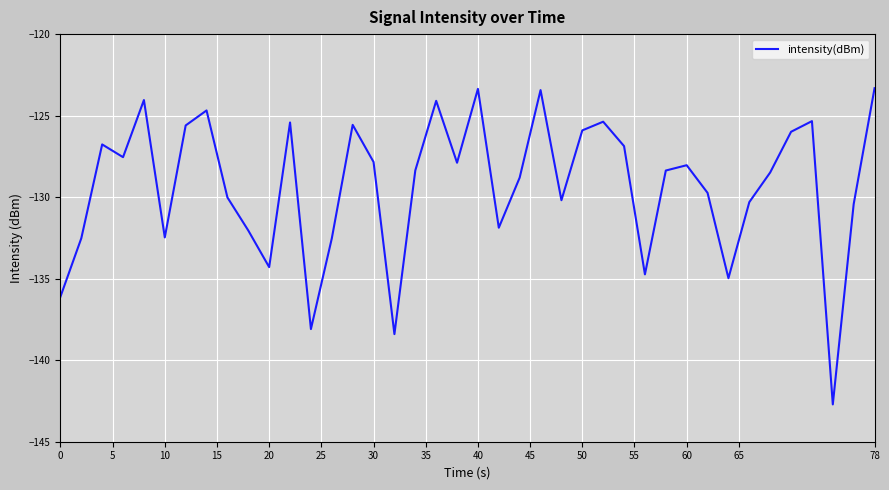

What is the greatest value displayed?

-123.3